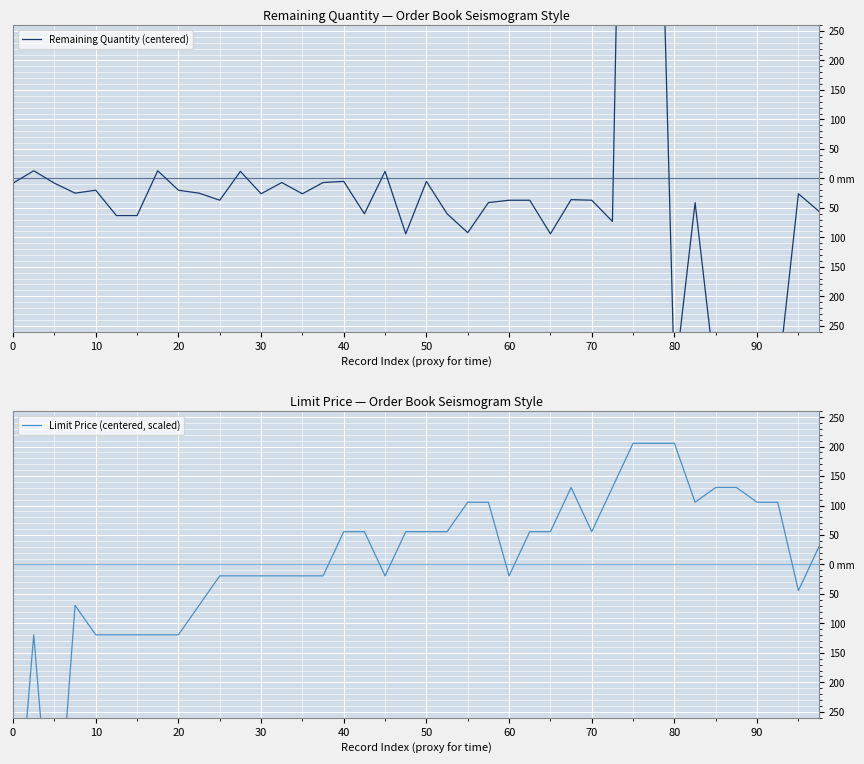

How many values in the Limit Price (centered, scaled) series exceed 55?

20